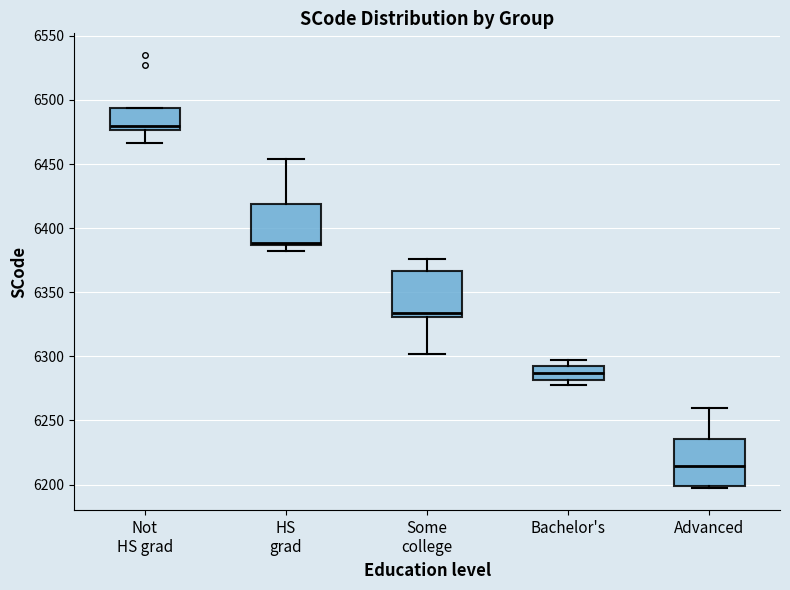

Reading left to right, transcribe this box plot: for each box, give where its median line is, the range the box spans, and where its two whiskers end, as read against the y-axis. The values are not printed on the chart, so give them approximately, as read against the axis.

Not HS grad: median 6480, box 6475 to 6495, whiskers 6465 to 6495
HS grad: median 6390, box 6385 to 6420, whiskers 6380 to 6455
Some college: median 6335, box 6330 to 6365, whiskers 6300 to 6375
Bachelor's: median 6285, box 6280 to 6290, whiskers 6280 (just below the box's lower edge) to 6295
Advanced: median 6215, box 6200 to 6235, whiskers 6195 to 6260